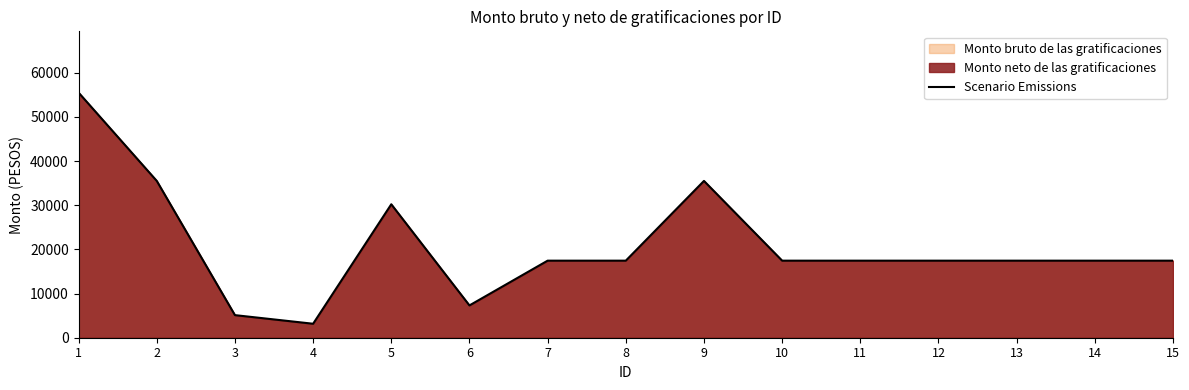

At which category does the chart reach its minimum across all series?

4